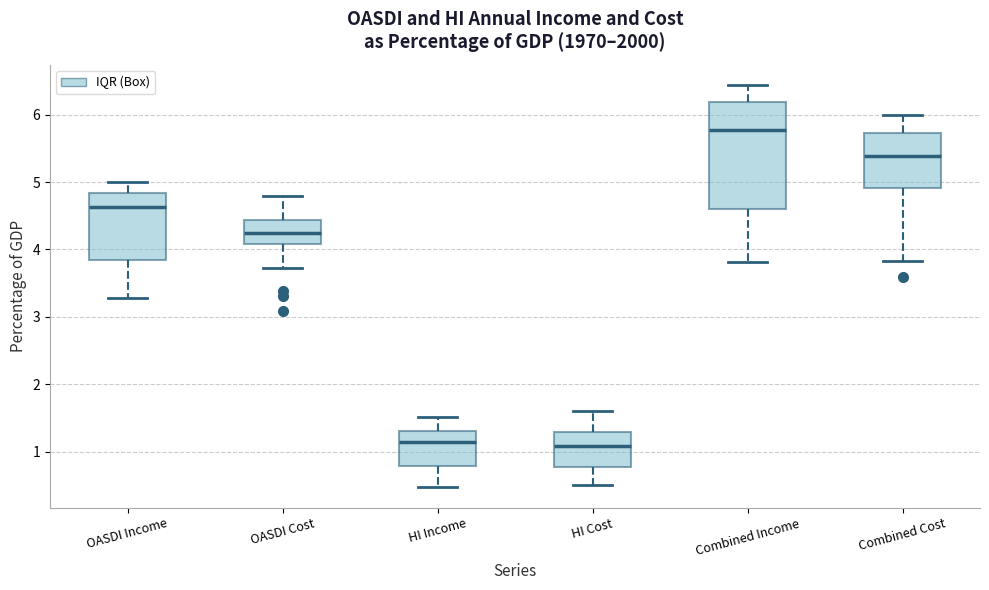

Reading left to right, read every box against the y-axis: the position of its median line, the range the box covers, and the ends of its whiskers. The values are not printed on the chart, so give them approximately, as read against the axis.

OASDI Income: median 4.6, box 3.9 to 4.8, whiskers 3.3 to 5.0
OASDI Cost: median 4.3, box 4.1 to 4.4, whiskers 3.7 to 4.8
HI Income: median 1.1, box 0.8 to 1.3, whiskers 0.5 to 1.5
HI Cost: median 1.1, box 0.8 to 1.3, whiskers 0.5 to 1.6
Combined Income: median 5.8, box 4.6 to 6.2, whiskers 3.8 to 6.4
Combined Cost: median 5.4, box 4.9 to 5.7, whiskers 3.8 to 6.0